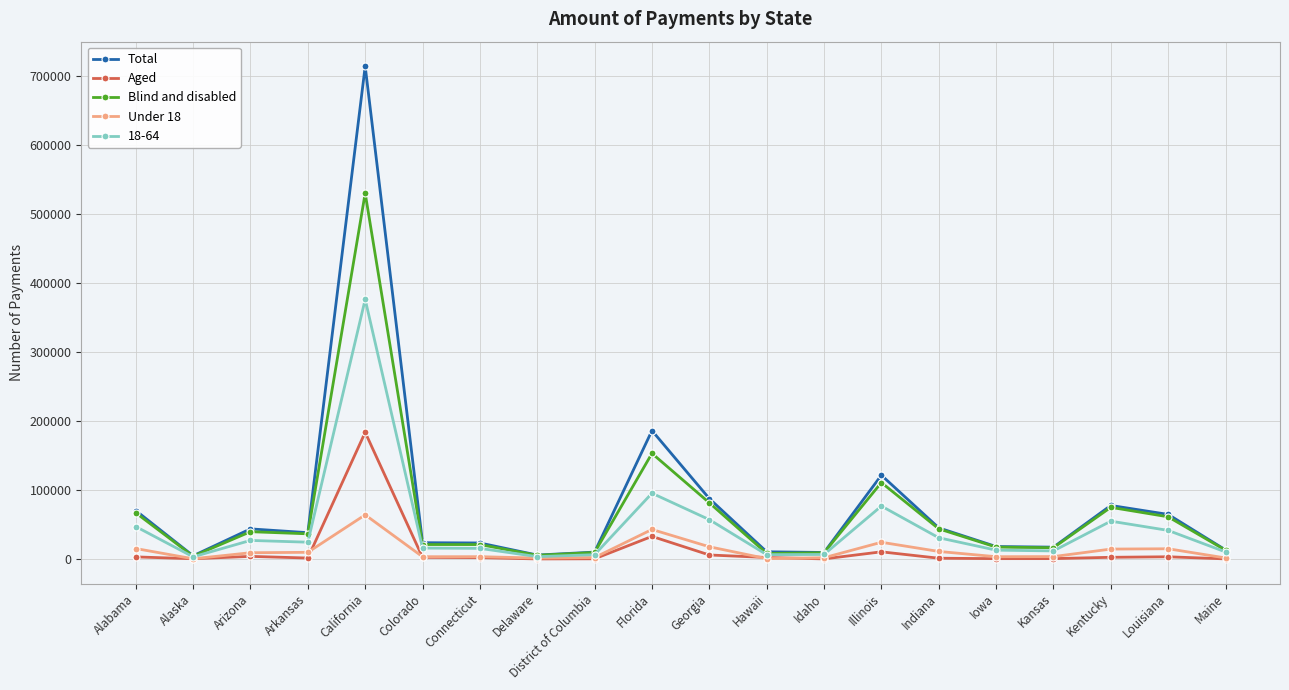

What is the label of the 8th point from the left?

Delaware